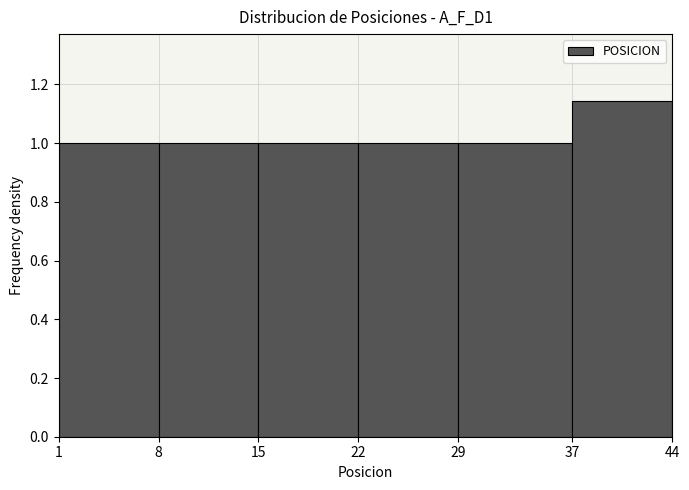

Reading left to right, transcribe this chart: for each bar, give the range it covers on the x-axis and its height. The values are not printed on the chart, so give them approximately, as read against the axis.

1 to 8: 1.00
8 to 15: 1.00
15 to 22: 1.00
22 to 29: 1.00
29 to 37: 1.00
37 to 44: 1.14